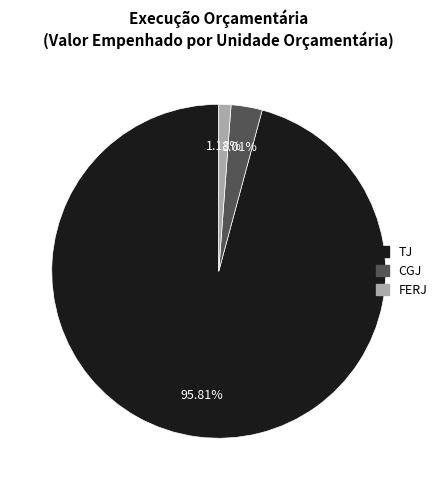

Which slice is the smallest?

FERJ